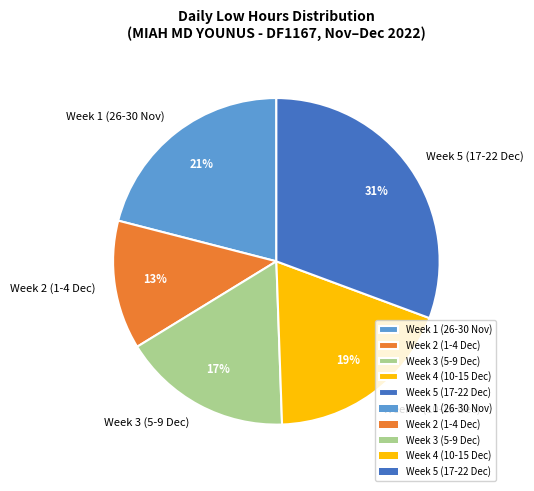

Is the sum of Week 2 (1-4 Dec) and Week 5 (17-22 Dec) greater than half?

No